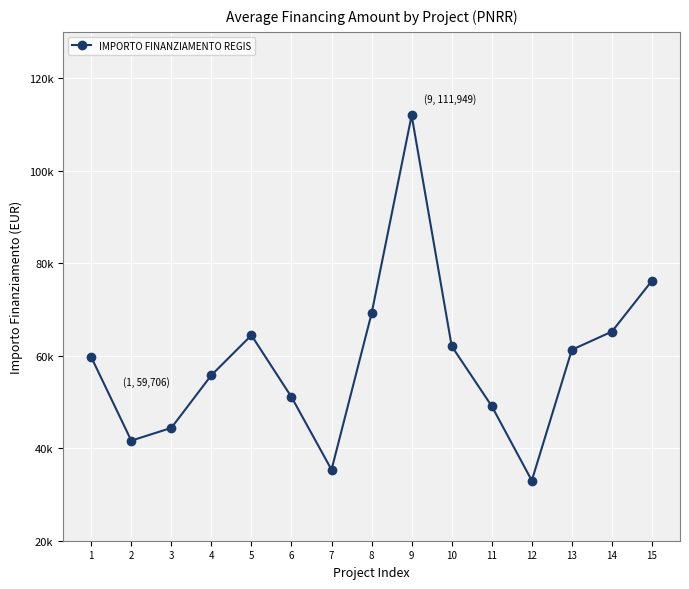

The value at 12 is 6981.5. True or false?

False